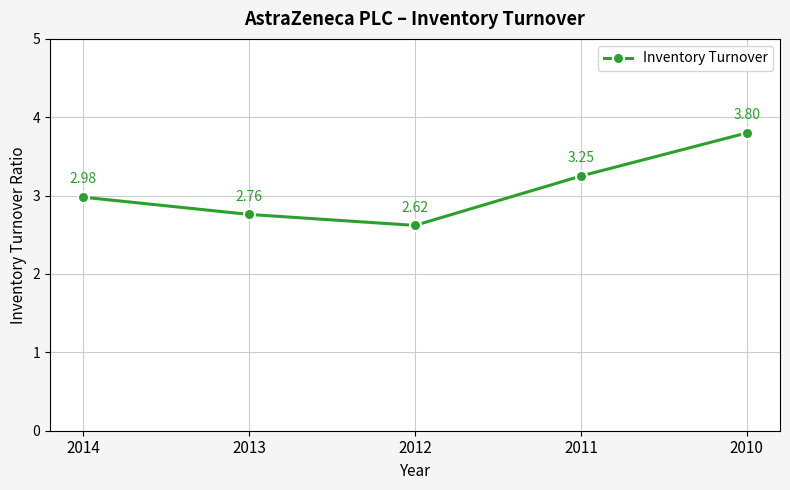

True or false: the data has more than 0 interior local peaks.

False